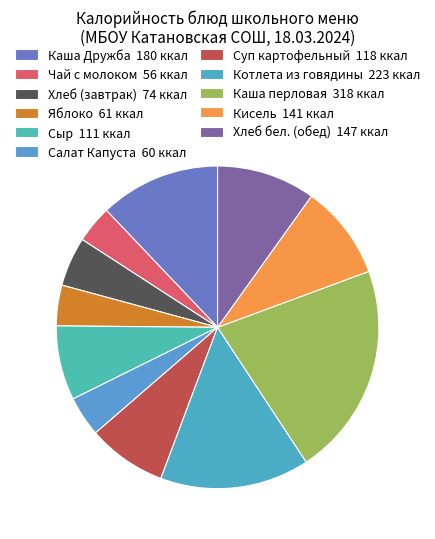

To the nearest percent, what is the combined percentage of Чай с молоком and Сыр?

11%